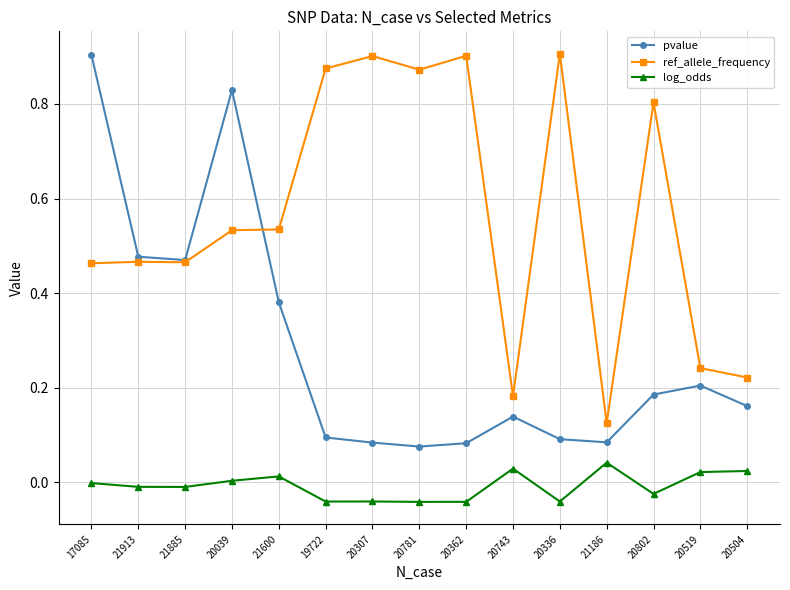

What position from the right is 20519?

2